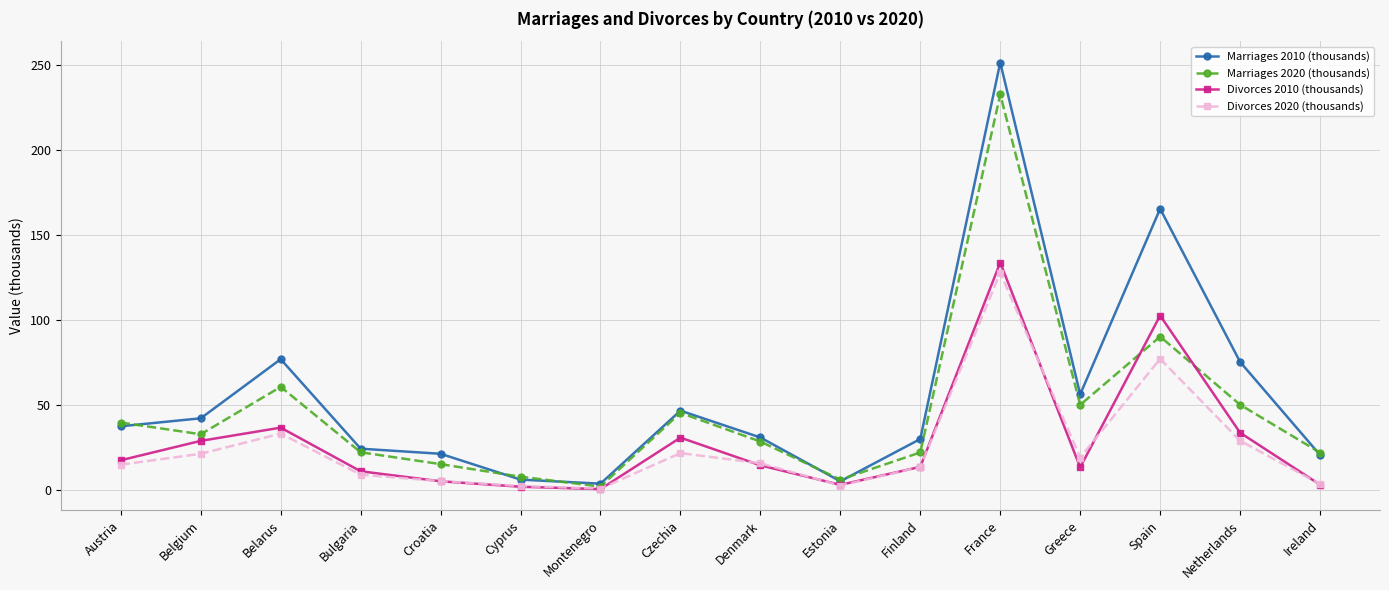

What is the value of the Marriages 2010 (thousands) point at the 8th from the left?

46.7